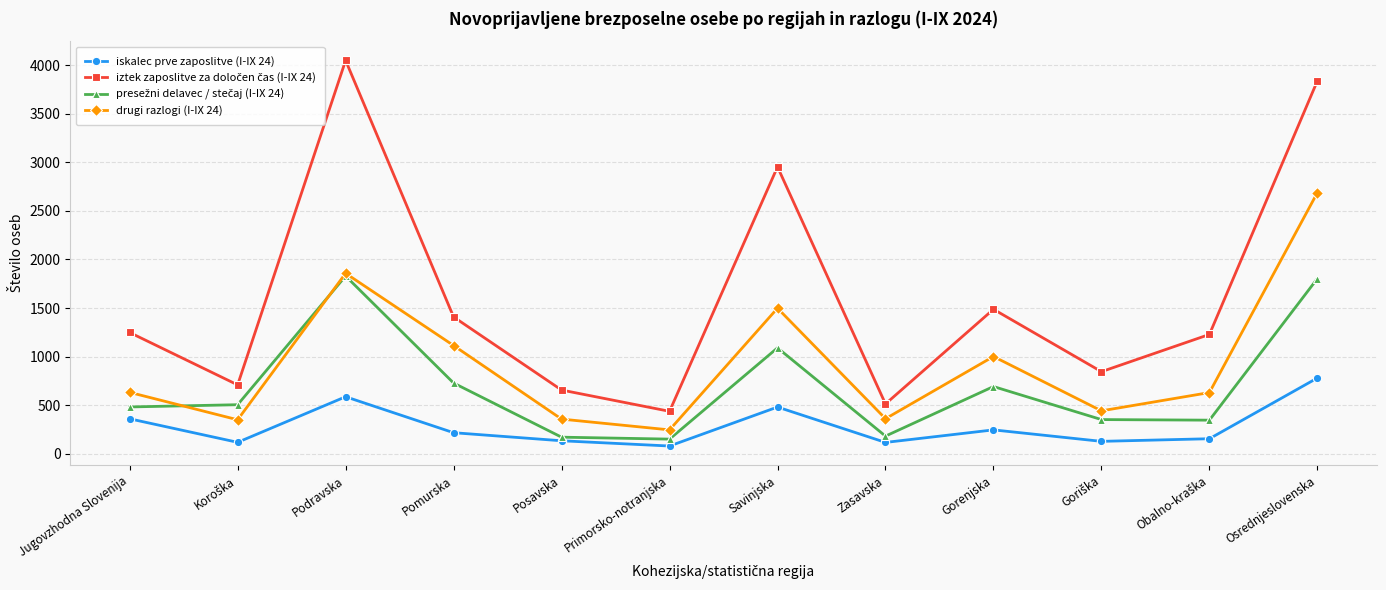

At how many categories does at least one series exceed 757?

8